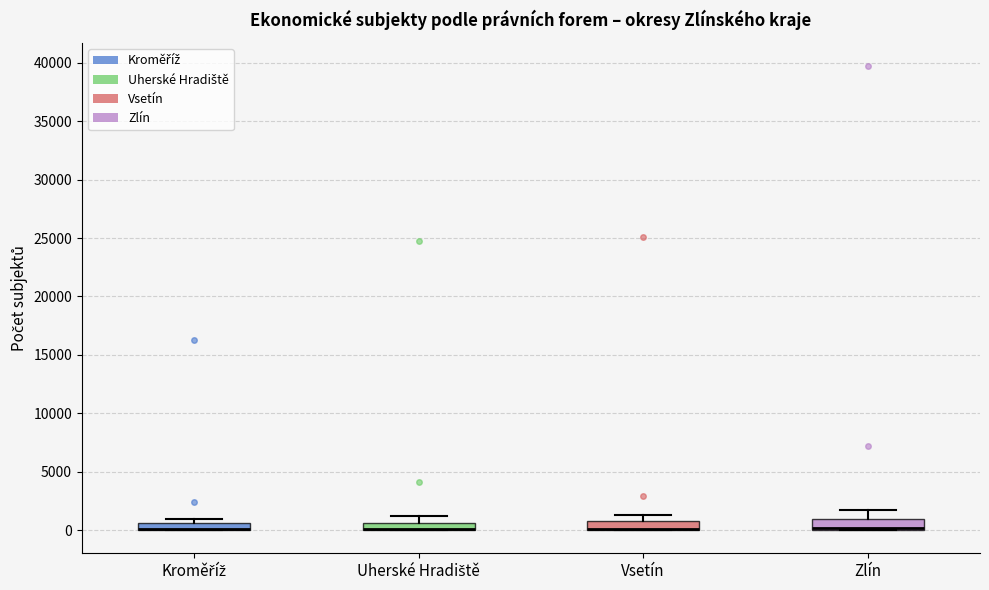

Where is the upper edge of the box for Vsetín on the y-axis? The values are not printed on the chart, so give them approximately, as read against the axis.

1000